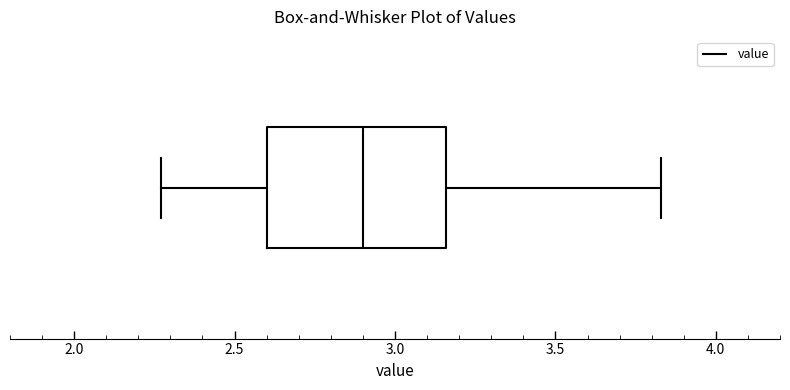

Where does the right whisker of the box end on the x-axis? The values are not printed on the chart, so give them approximately, as read against the axis.

3.85